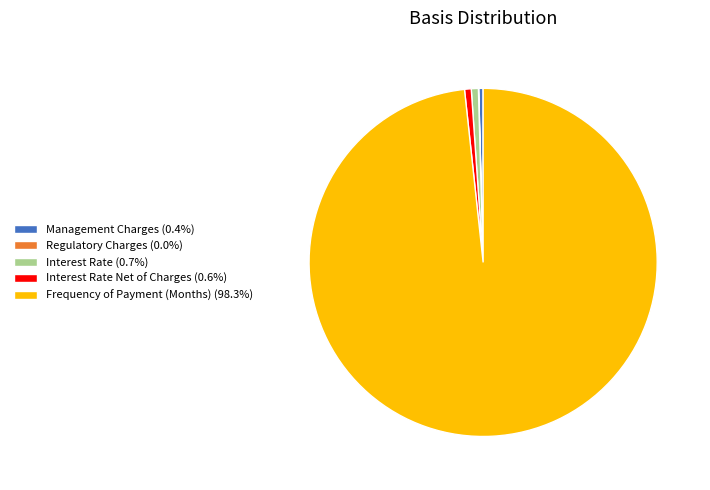

Combined, do Management Charges (0.4%) and Frequency of Payment (Months) (98.3%) account for over 50%?

Yes